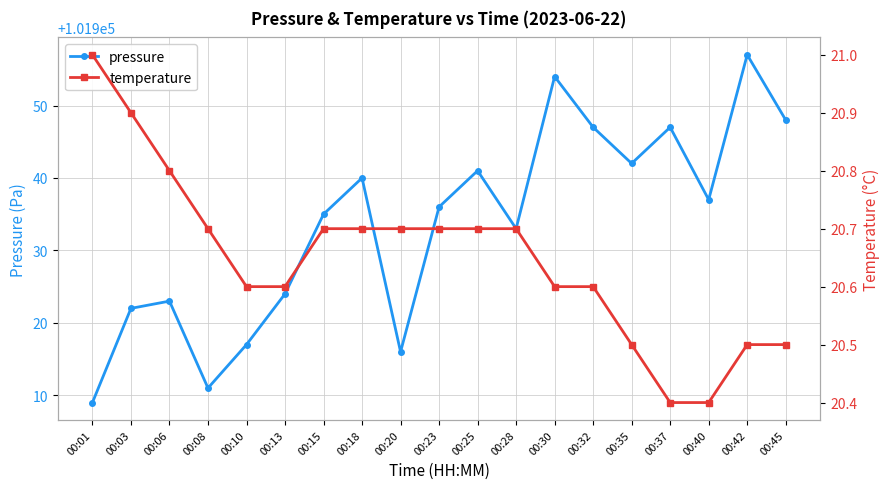

Reading left to right, list all the values displayed in this chart.

pressure: 00:01=101909.0	00:03=101922.0	00:06=101923.0	00:08=101911.0	00:10=101917.0	00:13=101924.0	00:15=101935.0	00:18=101940.0	00:20=101916.0	00:23=101936.0	00:25=101941.0	00:28=101933.0	00:30=101954.0	00:32=101947.0	00:35=101942.0	00:37=101947.0	00:40=101937.0	00:42=101957.0	00:45=101948.0
temperature: 00:01=21.0	00:03=20.9	00:06=20.8	00:08=20.7	00:10=20.6	00:13=20.6	00:15=20.7	00:18=20.7	00:20=20.7	00:23=20.7	00:25=20.7	00:28=20.7	00:30=20.6	00:32=20.6	00:35=20.5	00:37=20.4	00:40=20.4	00:42=20.5	00:45=20.5